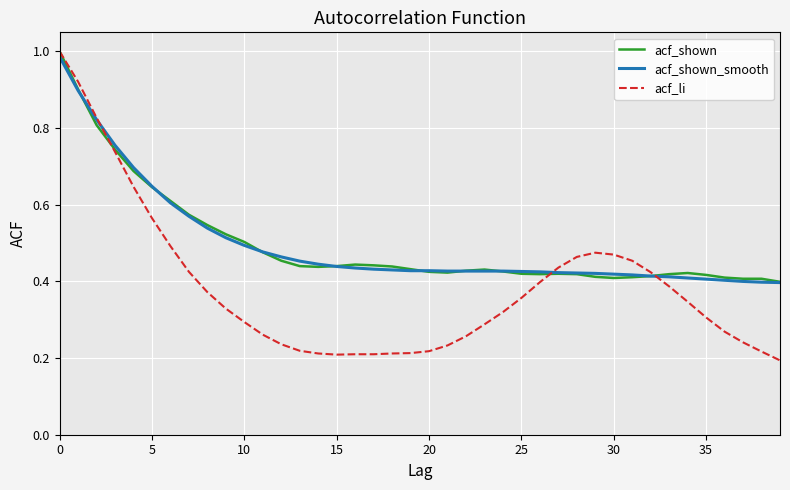

Which series has the largest range (max minus min)?

acf_li